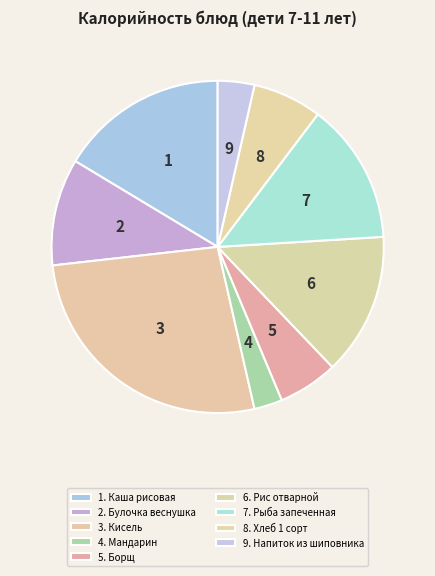

What is the smallest slice in the pie chart?

Мандарин